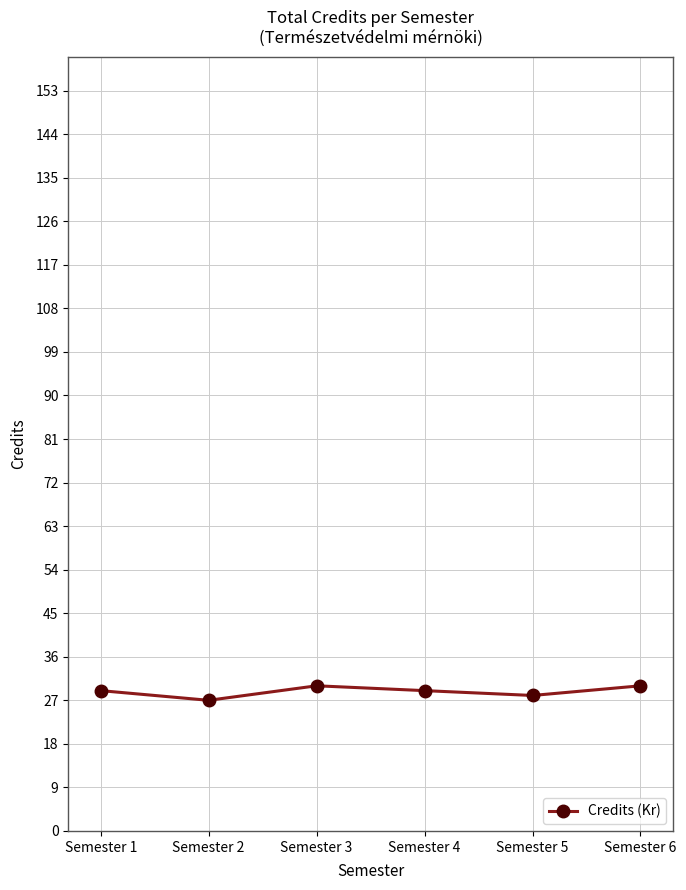

What is the value of the 1st point from the left?

29